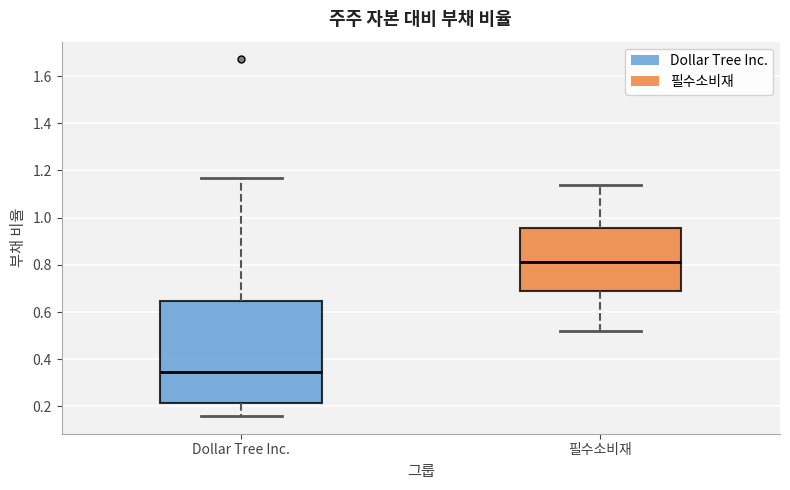

Reading left to right, transcribe this box plot: for each box, give where its median line is, the range the box spans, and where its two whiskers end, as read against the y-axis. The values are not printed on the chart, so give them approximately, as read against the axis.

Dollar Tree Inc.: median 0.34, box 0.22 to 0.64, whiskers 0.16 to 1.18
필수소비재: median 0.82, box 0.68 to 0.96, whiskers 0.52 to 1.14